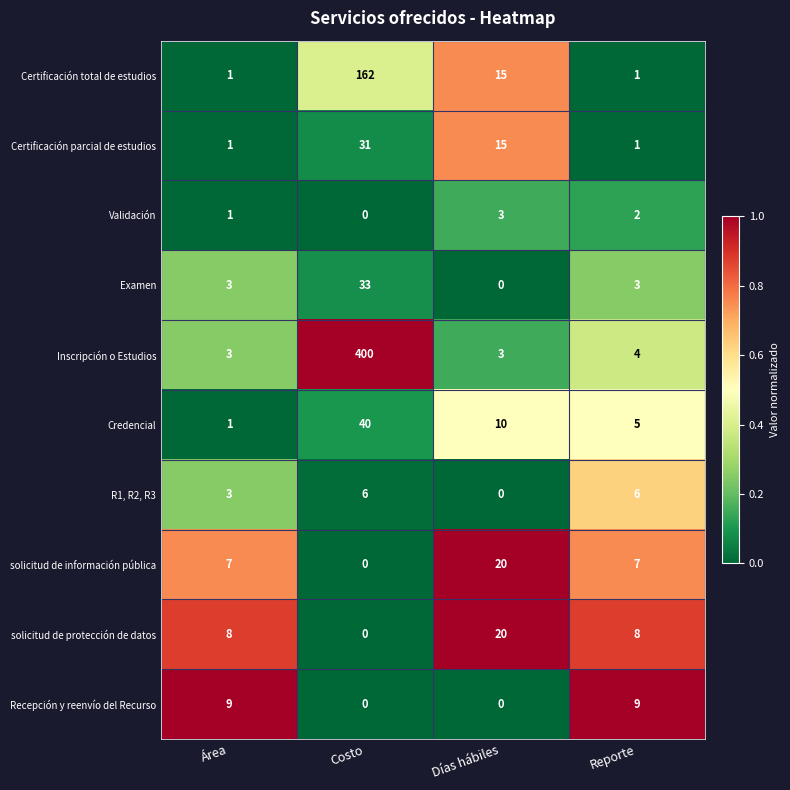

Which series has the largest total across all categories?

Inscripción o Estudios